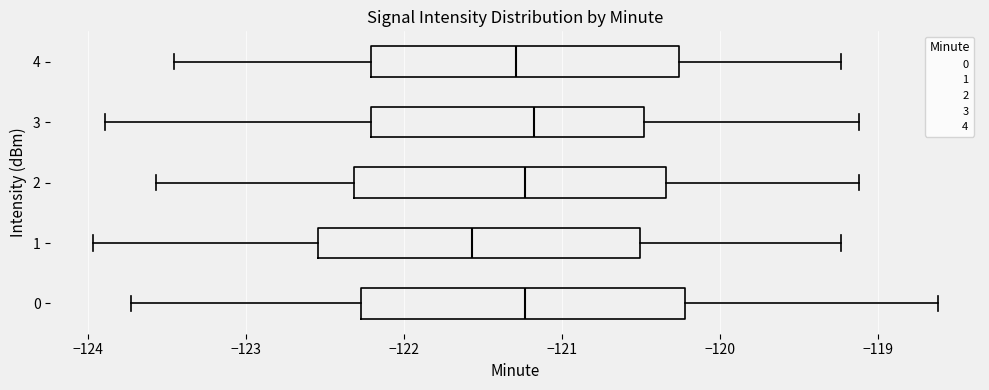

Reading bottom to top, read every box against the x-axis: the position of its median line, the range the box covers, and the ends of its whiskers. The values are not printed on the chart, so give them approximately, as read against the axis.

0: median -121.2, box -122.3 to -120.2, whiskers -123.7 to -118.6
1: median -121.6, box -122.5 to -120.5, whiskers -124.0 to -119.2
2: median -121.2, box -122.3 to -120.3, whiskers -123.6 to -119.1
3: median -121.2, box -122.2 to -120.5, whiskers -123.9 to -119.1
4: median -121.3, box -122.2 to -120.3, whiskers -123.5 to -119.2